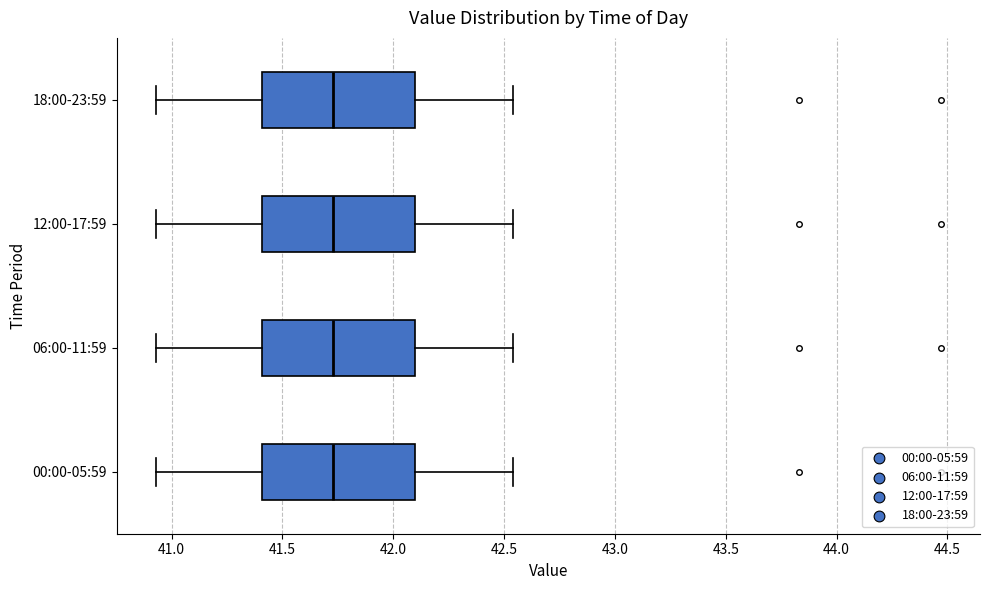

Reading bottom to top, transcribe this box plot: for each box, give where its median line is, the range the box spans, and where its two whiskers end, as read against the x-axis. The values are not printed on the chart, so give them approximately, as read against the axis.

00:00-05:59: median 41.75, box 41.40 to 42.10, whiskers 40.95 to 42.55
06:00-11:59: median 41.75, box 41.40 to 42.10, whiskers 40.95 to 42.55
12:00-17:59: median 41.75, box 41.40 to 42.10, whiskers 40.95 to 42.55
18:00-23:59: median 41.75, box 41.40 to 42.10, whiskers 40.95 to 42.55